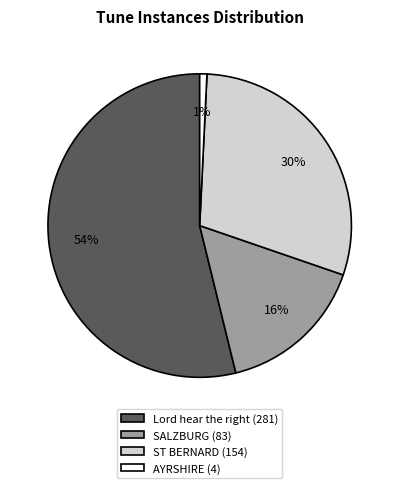

Is it true that ST BERNARD (154) is 35% of the pie?

False